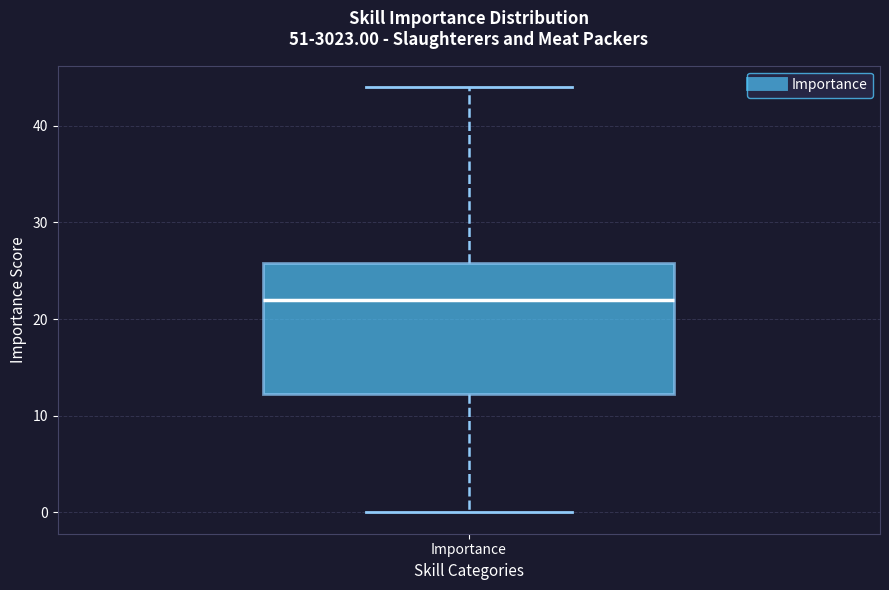

Read this box plot against the y-axis: the position of the median line, the range covered by the box, and the ends of both whiskers. The values are not printed on the chart, so give them approximately, as read against the axis.

median 22, box 12 to 26, whiskers 0 to 44